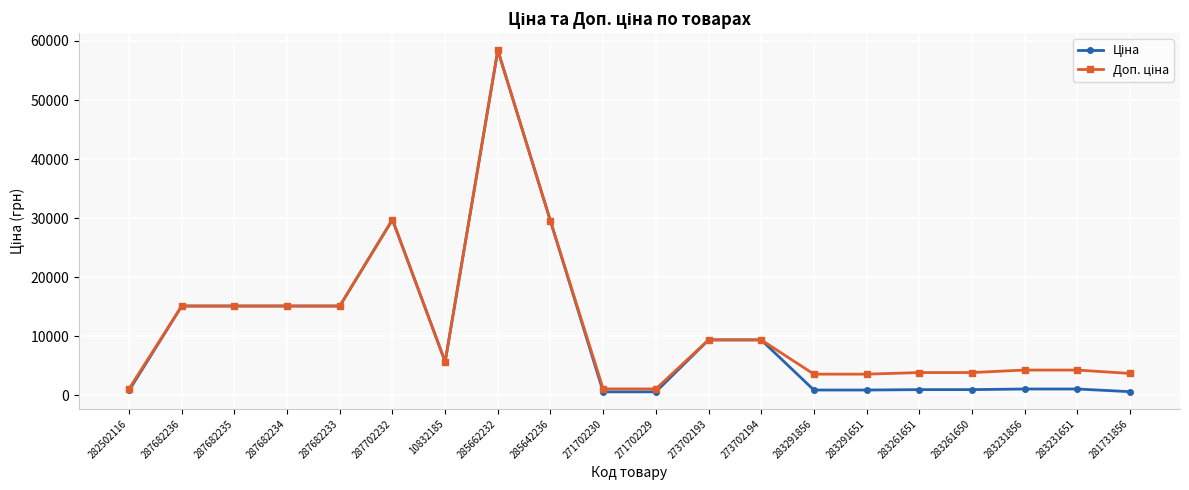

At which category is the sum across all series the highest?

285662232